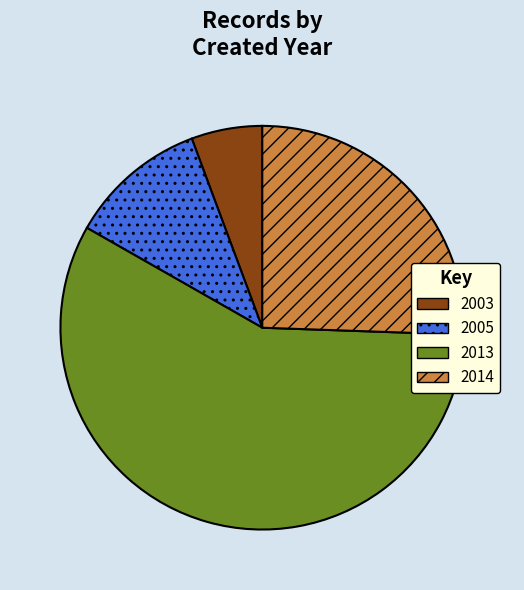

Is it true that 2005 is 11% of the pie?

True